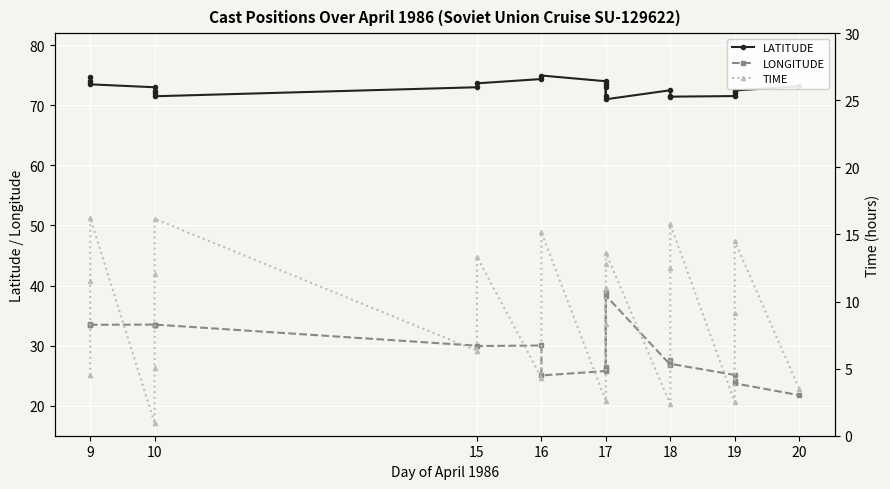

Is the value of LONGITUDE at 17 greater than the value of TIME at 16?

Yes